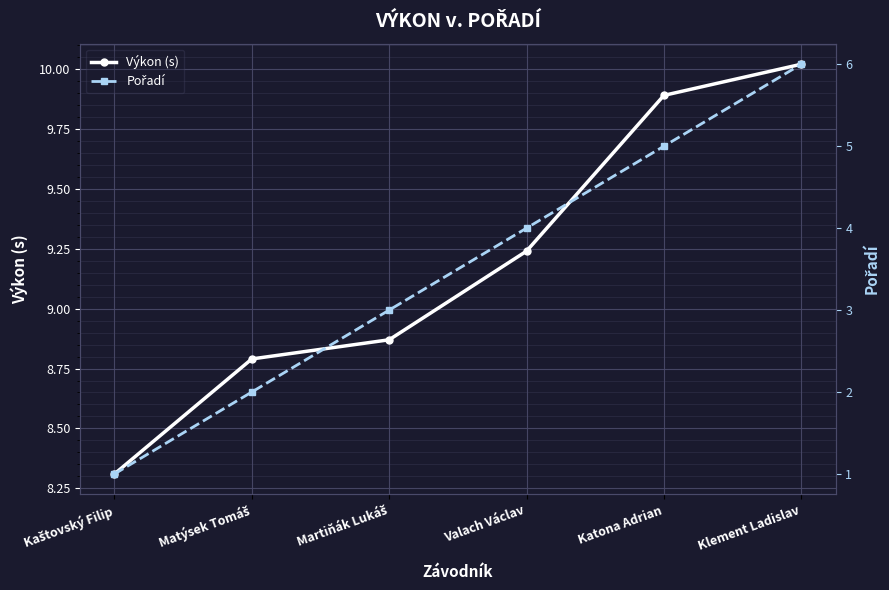

How many series are shown in this chart?

2